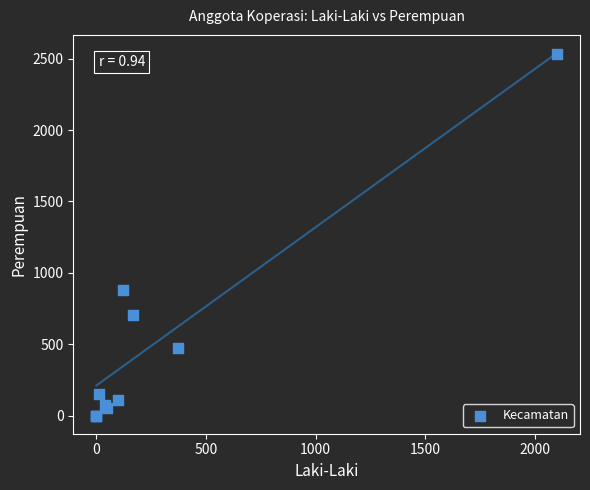

What Y value in the scatter plot is closest to 1265?

883